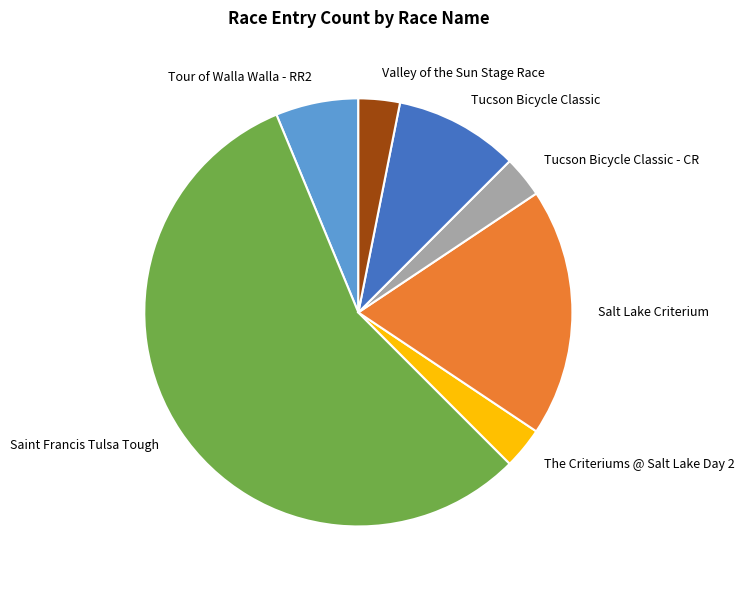

What is the majority slice?

Saint Francis Tulsa Tough